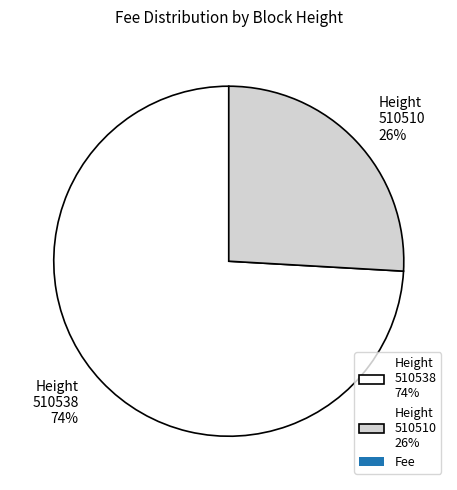

Rank the categories by value from highest to lowest.

Height 510538 74%, Height 510510 26%